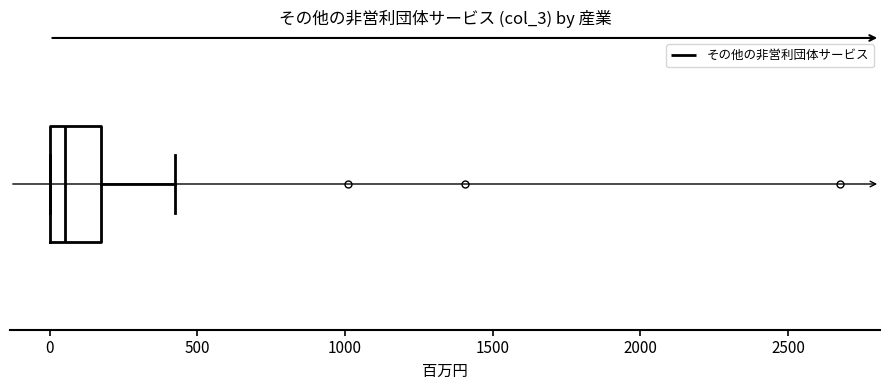

Read this box plot against the x-axis: the position of the median line, the range covered by the box, and the ends of both whiskers. The values are not printed on the chart, so give them approximately, as read against the axis.

median 50, box 0 to 200, whiskers 0 to 450